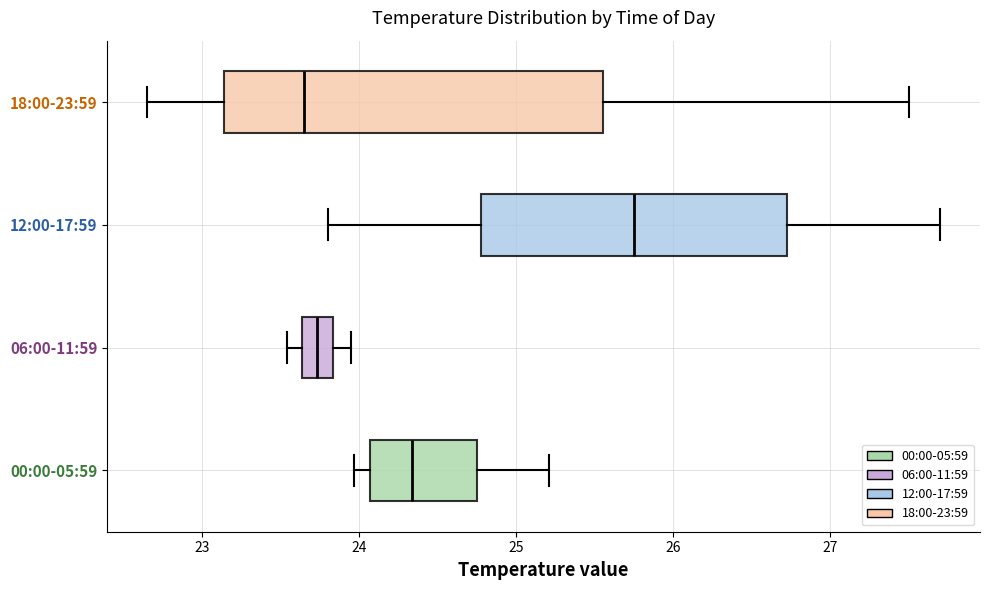

Reading bottom to top, read every box against the x-axis: the position of its median line, the range the box covers, and the ends of its whiskers. The values are not printed on the chart, so give them approximately, as read against the axis.

00:00-05:59: median 24.3, box 24.1 to 24.8, whiskers 24.0 to 25.2
06:00-11:59: median 23.7, box 23.6 to 23.8, whiskers 23.5 to 24.0
12:00-17:59: median 25.8, box 24.8 to 26.7, whiskers 23.8 to 27.7
18:00-23:59: median 23.7, box 23.1 to 25.6, whiskers 22.7 to 27.5